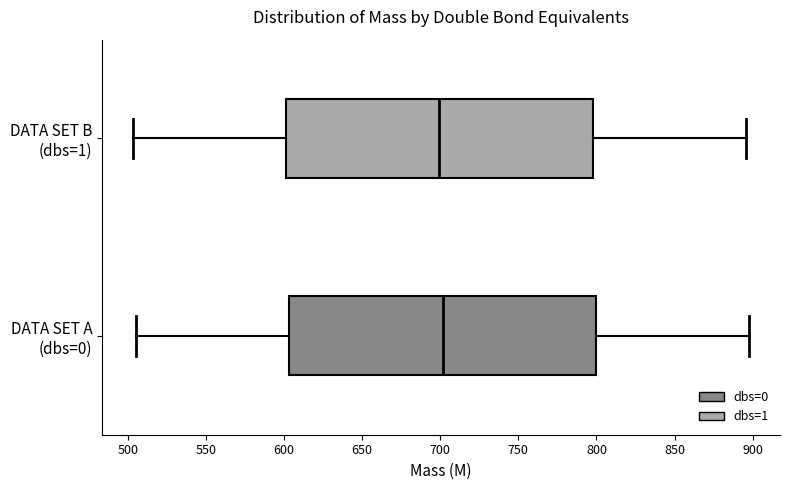

Reading bottom to top, transcribe this box plot: for each box, give where its median line is, the range the box spans, and where its two whiskers end, as read against the x-axis. The values are not printed on the chart, so give them approximately, as read against the axis.

DATA SET A (dbs=0): median 700, box 605 to 800, whiskers 505 to 900
DATA SET B (dbs=1): median 700, box 600 to 800, whiskers 505 to 895